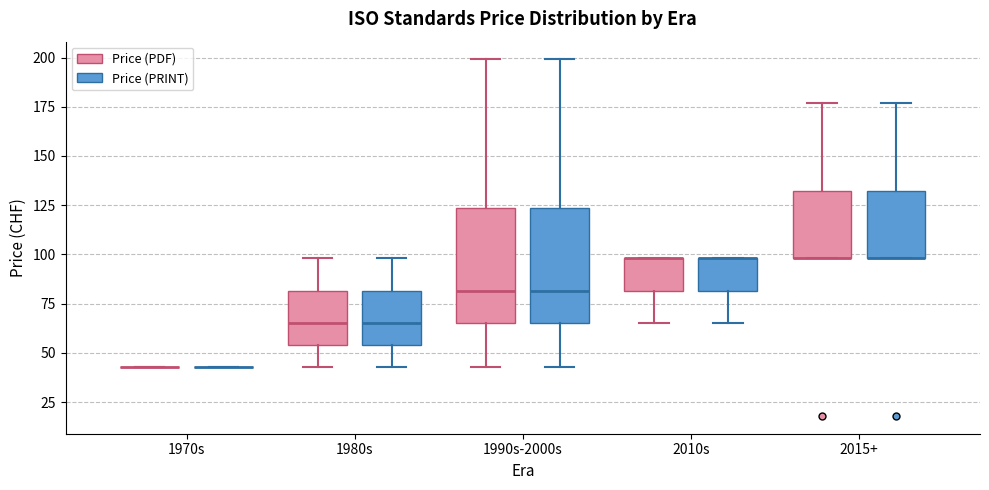

Reading left to right, transcribe this box plot: for each box, give where its median line is, the range the box spans, and where its two whiskers end, as read against the y-axis. The values are not printed on the chart, so give them approximately, as read against the axis.

1970s (Price (PDF)): box collapsed to a line at 45, whiskers 45 to 45
1970s (Price (PRINT)): box collapsed to a line at 45, whiskers 45 to 45
1980s (Price (PDF)): median 65, box 55 to 80, whiskers 45 to 100
1980s (Price (PRINT)): median 65, box 55 to 80, whiskers 45 to 100
1990s-2000s (Price (PDF)): median 80, box 65 to 125, whiskers 45 to 200
1990s-2000s (Price (PRINT)): median 80, box 65 to 125, whiskers 45 to 200
2010s (Price (PDF)): median 100 (drawn on the box's upper edge), box 80 to 100, whiskers 65 to 100
2010s (Price (PRINT)): median 100 (drawn on the box's upper edge), box 80 to 100, whiskers 65 to 100
2015+ (Price (PDF)): median 100 (drawn on the box's lower edge), box 100 to 130, whiskers 100 to 175
2015+ (Price (PRINT)): median 100 (drawn on the box's lower edge), box 100 to 130, whiskers 100 to 175